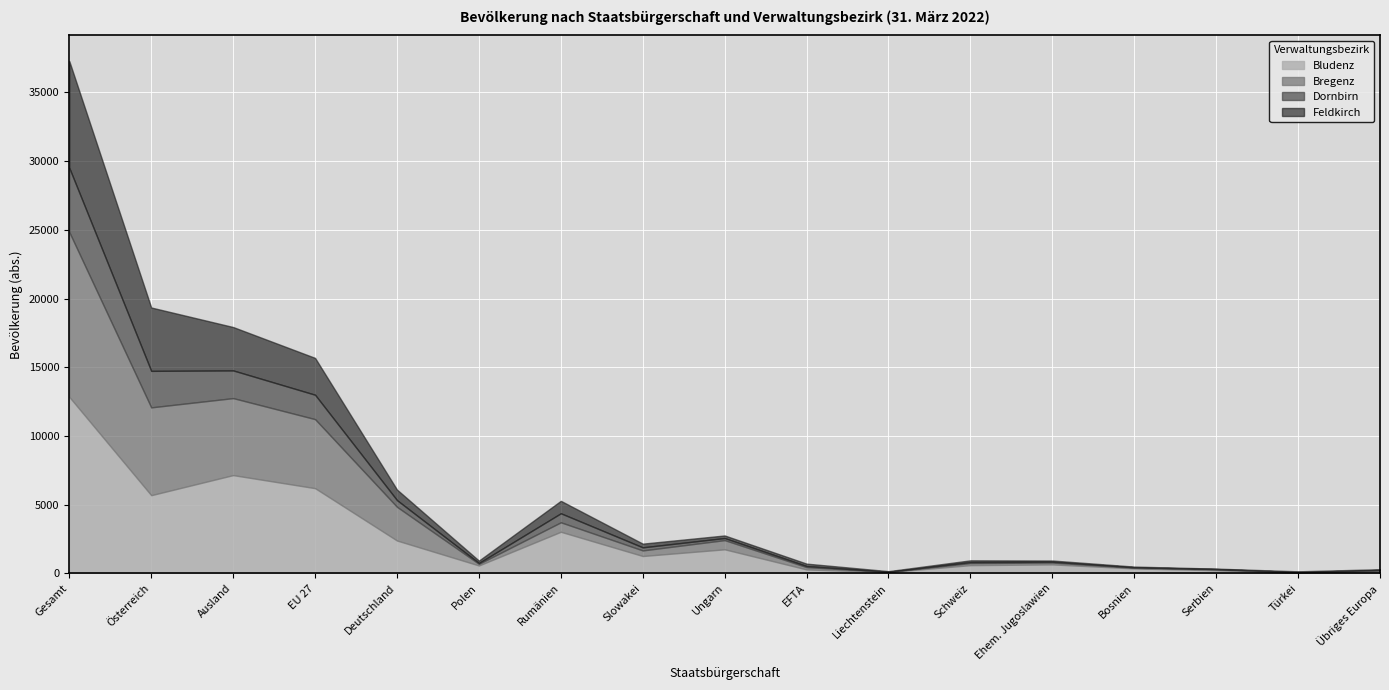

At which label does Dornbirn reach its minimum?

Liechtenstein